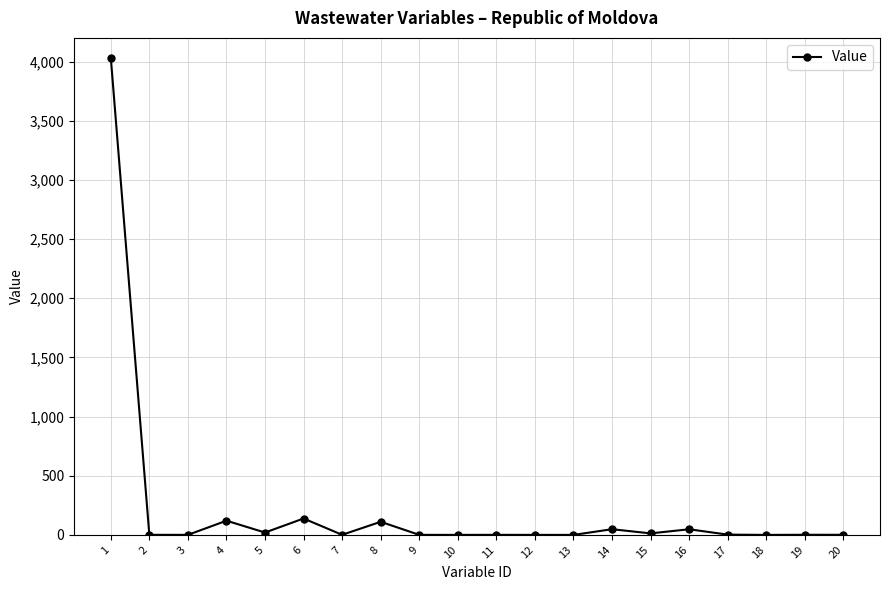

What is the greatest value displayed?

4034.0